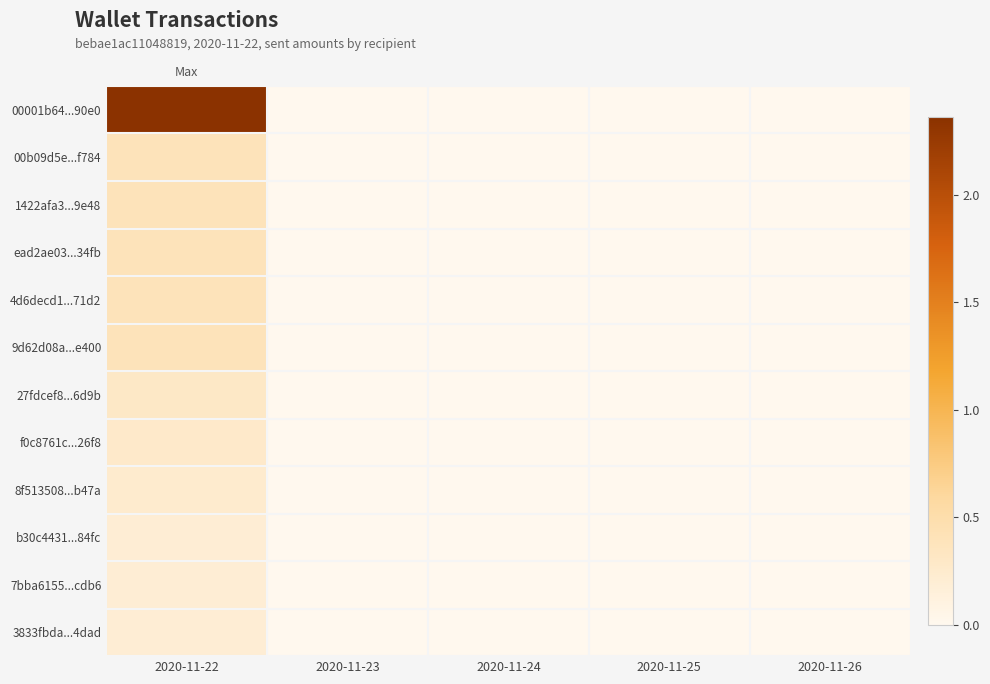

At which category does the chart reach its peak across all series?

2020-11-22